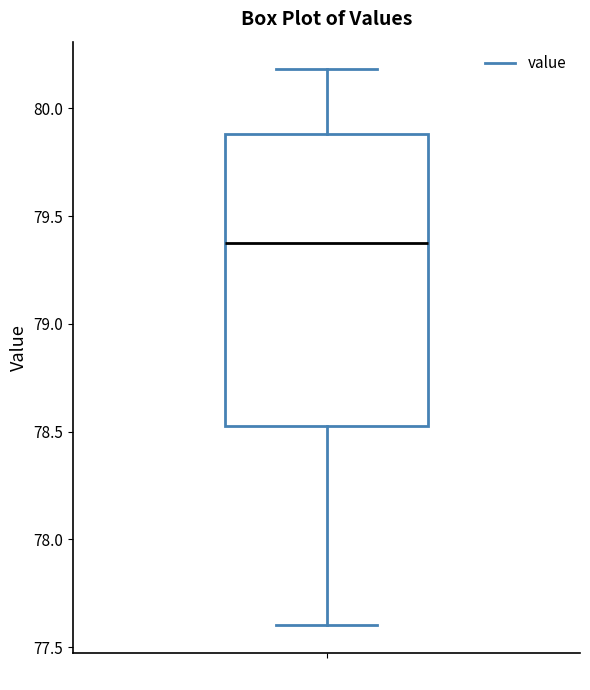

Transcribe this box plot: give where the median line is, the range the box spans, and where the two whiskers end, as read against the y-axis. The values are not printed on the chart, so give them approximately, as read against the axis.

median 79.40, box 78.55 to 79.90, whiskers 77.60 to 80.20